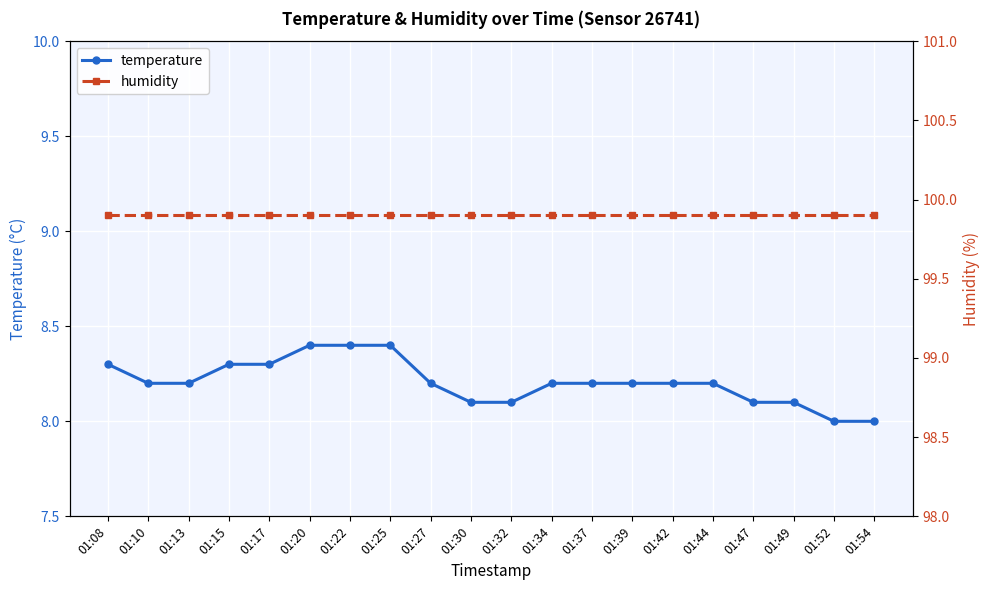

How many temperature values are between 8 and 9?

20